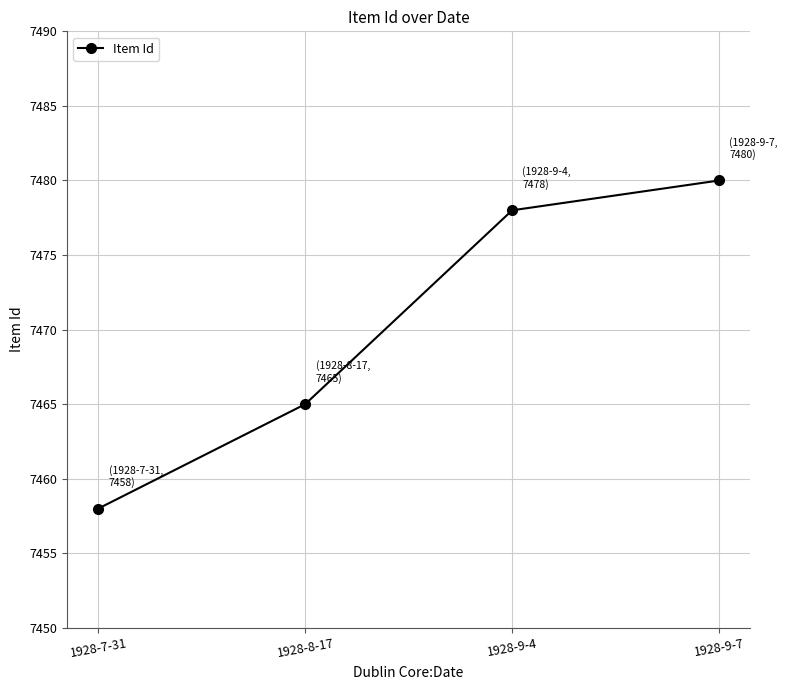

What is the greatest value displayed?

7480